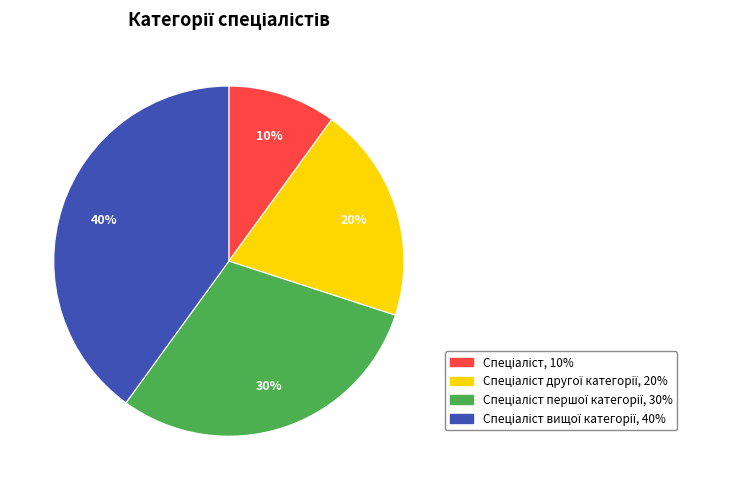

To the nearest percent, what is the average slice percentage?

25%